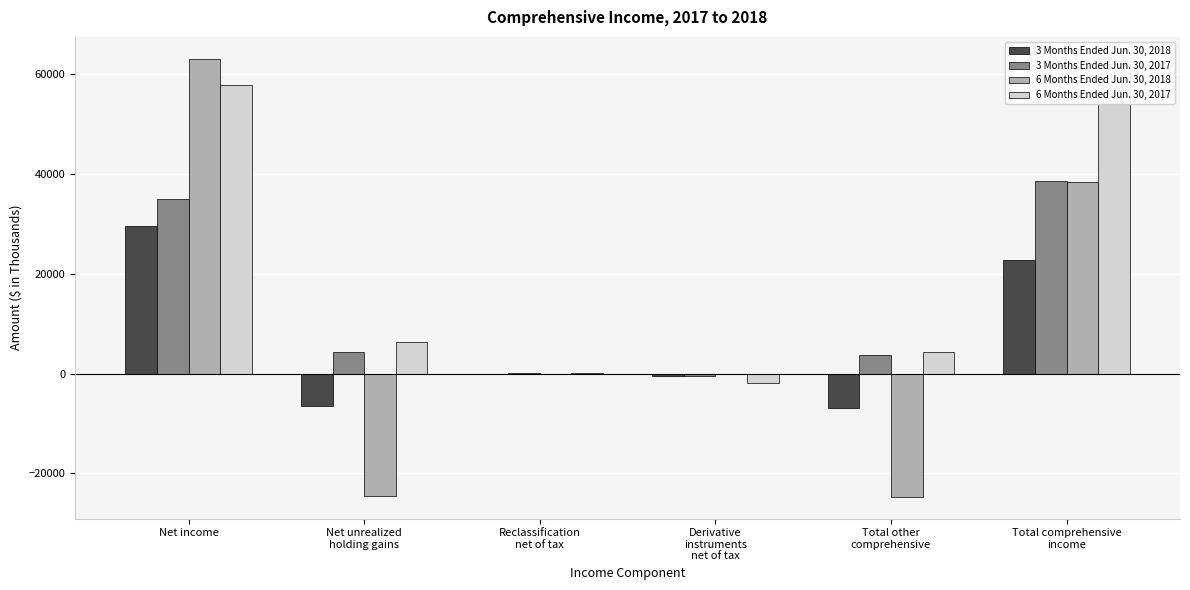

Reading right to left, extract all data points from this chart.

3 Months Ended Jun. 30, 2018: Total comprehensive
income=22731	Total other
comprehensive=-6869	Derivative
instruments
net of tax=-424	Reclassification
net of tax=0	Net unrealized
holding gains=-6445	Net income=29600
3 Months Ended Jun. 30, 2017: Total comprehensive
income=38647	Total other
comprehensive=3697	Derivative
instruments
net of tax=-544	Reclassification
net of tax=170	Net unrealized
holding gains=4411	Net income=34950
6 Months Ended Jun. 30, 2018: Total comprehensive
income=38435	Total other
comprehensive=-24675	Derivative
instruments
net of tax=-49	Reclassification
net of tax=0	Net unrealized
holding gains=-24626	Net income=63110
6 Months Ended Jun. 30, 2017: Total comprehensive
income=62148	Total other
comprehensive=4343	Derivative
instruments
net of tax=-1875	Reclassification
net of tax=170	Net unrealized
holding gains=6388	Net income=57805